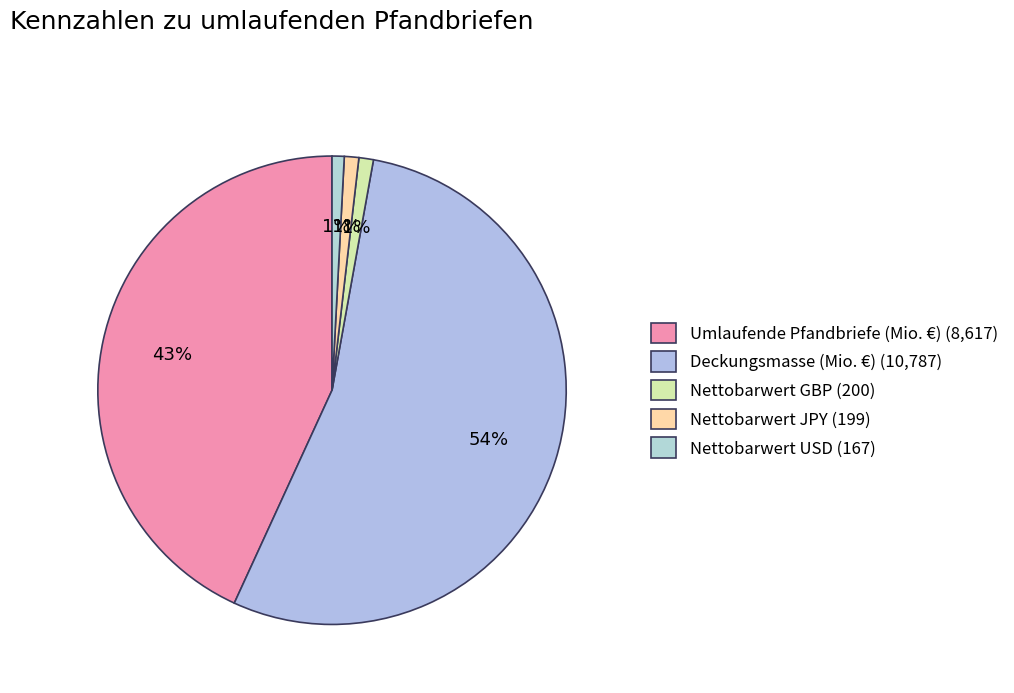

To the nearest percent, what is the difference between the Umlaufende Pfandbriefe (Mio. €) and Deckungsmasse (Mio. €) slice percentages?

11%